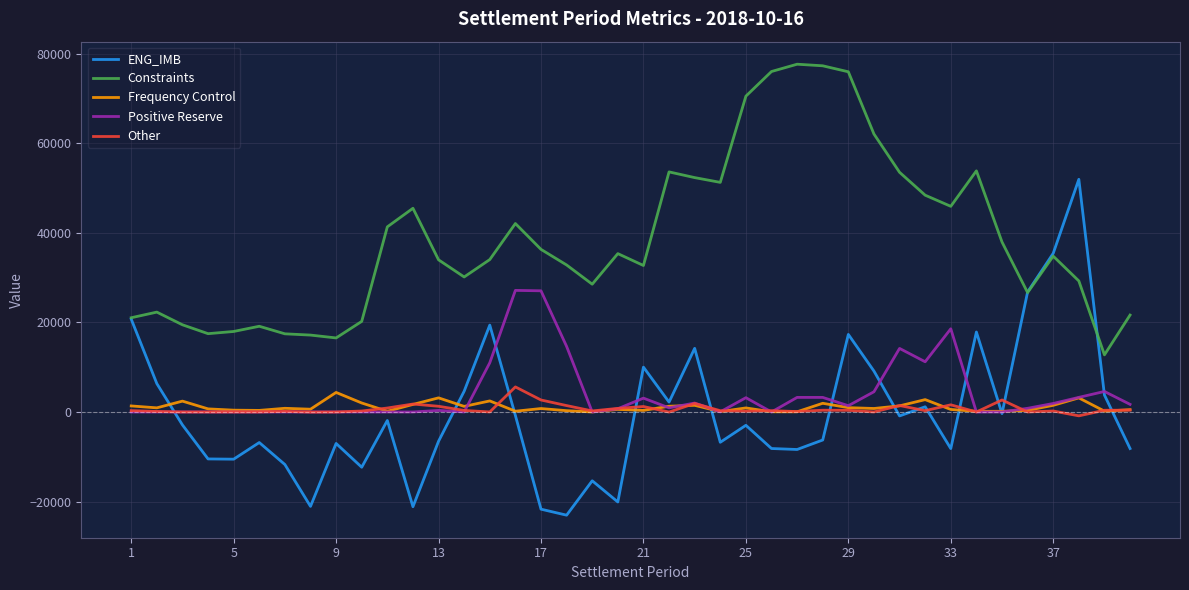

What is the minimum value shown in the chart?

-23035.5